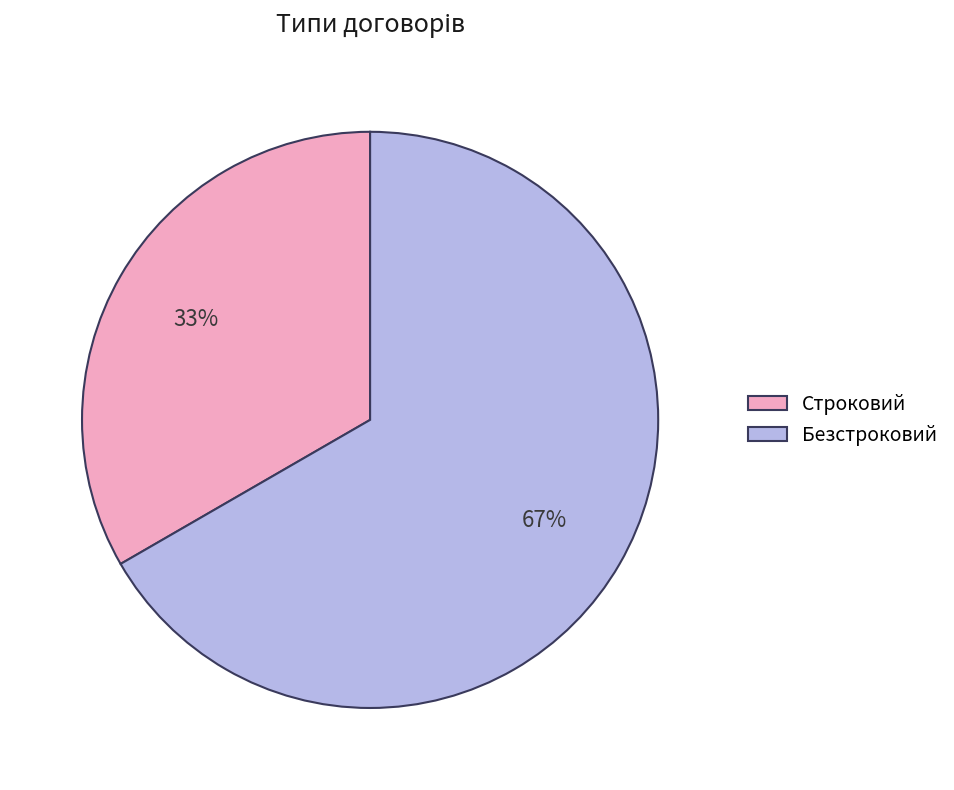

Does Безстроковий account for over 50% of the chart?

Yes